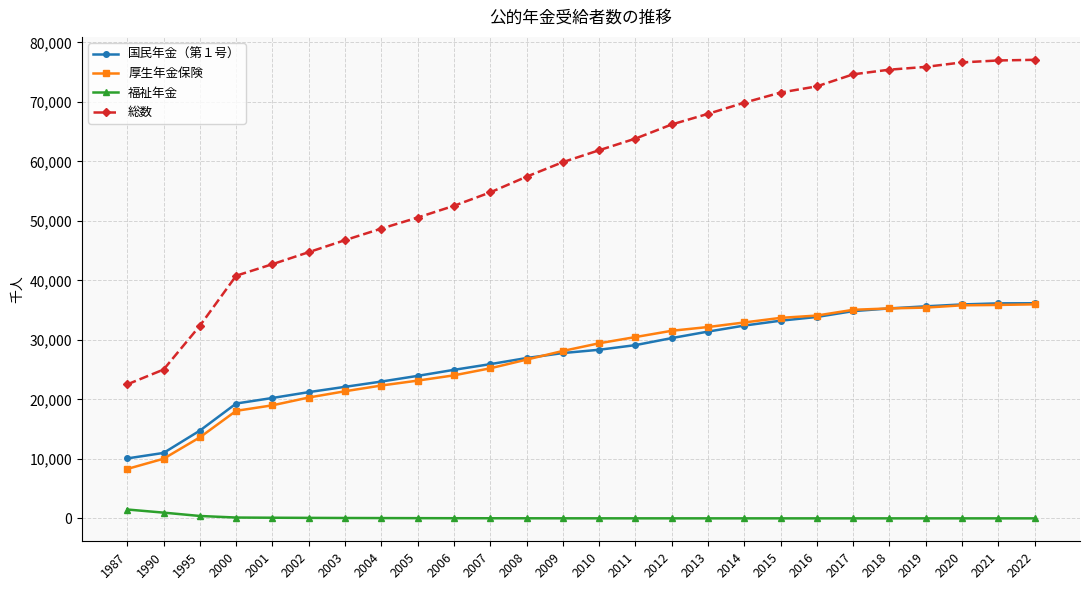

True or false: 厚生年金保険 and 総数 intersect in this chart.

False